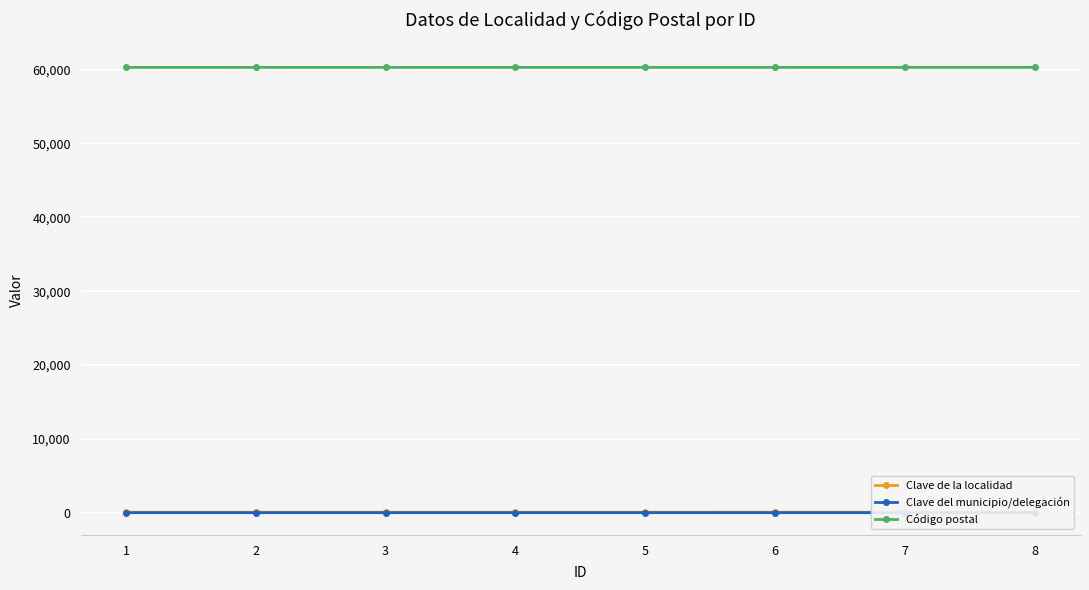

Does the chart display data point markers on the line(s)?

Yes